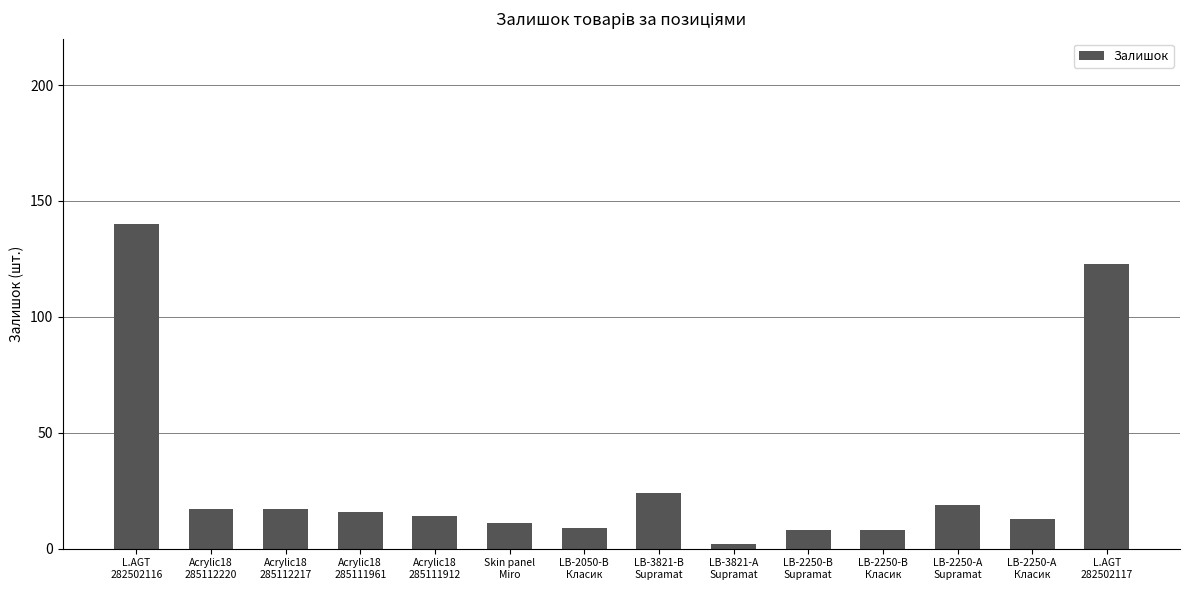

At which category does the chart reach its peak across all series?

L.AGT
282502116